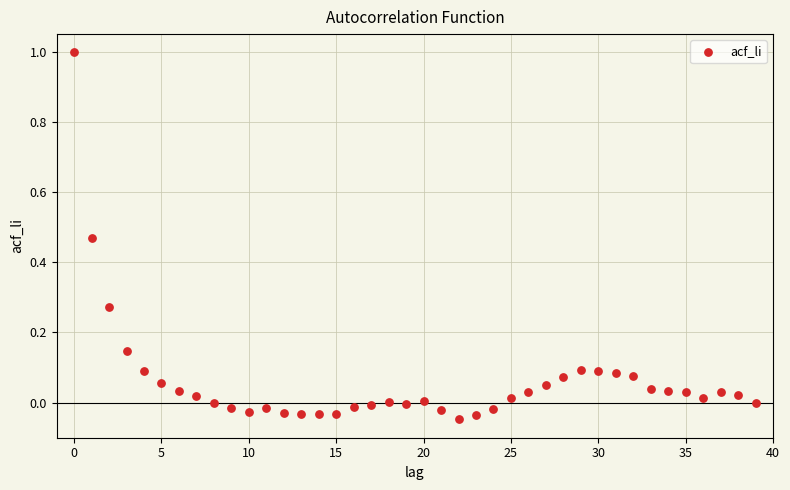

What is the range of Y values (max minus min)?

1.0